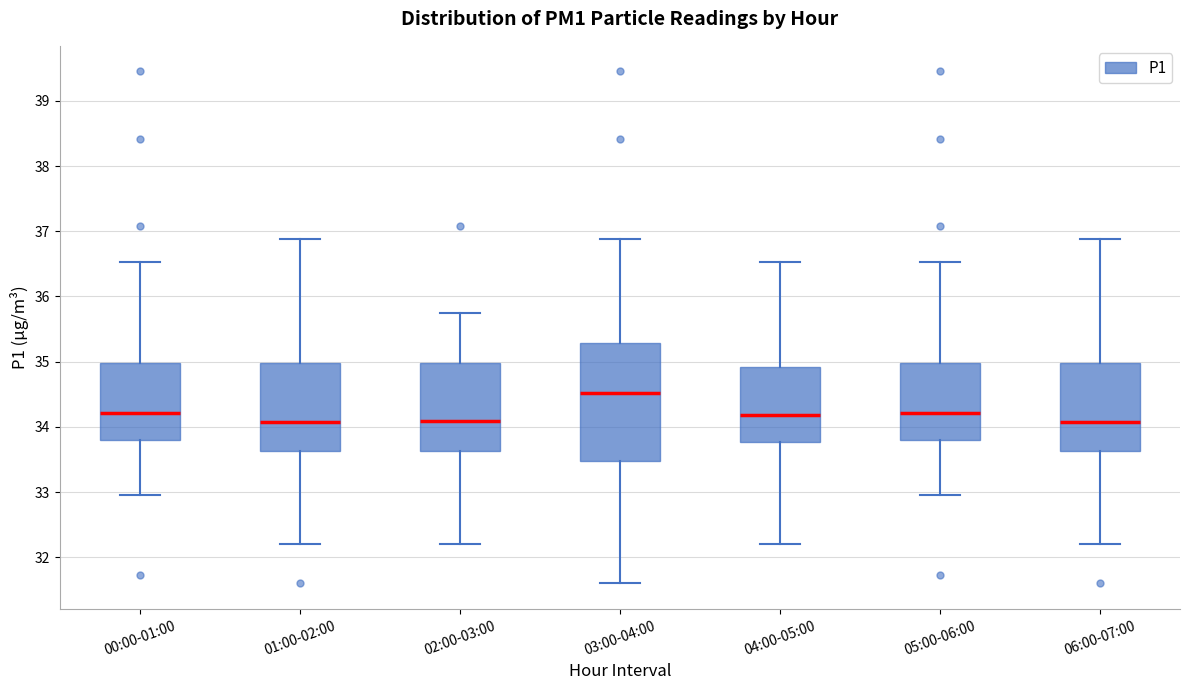

Where does the lower whisker of the box for 02:00-03:00 end on the y-axis? The values are not printed on the chart, so give them approximately, as read against the axis.

32.2